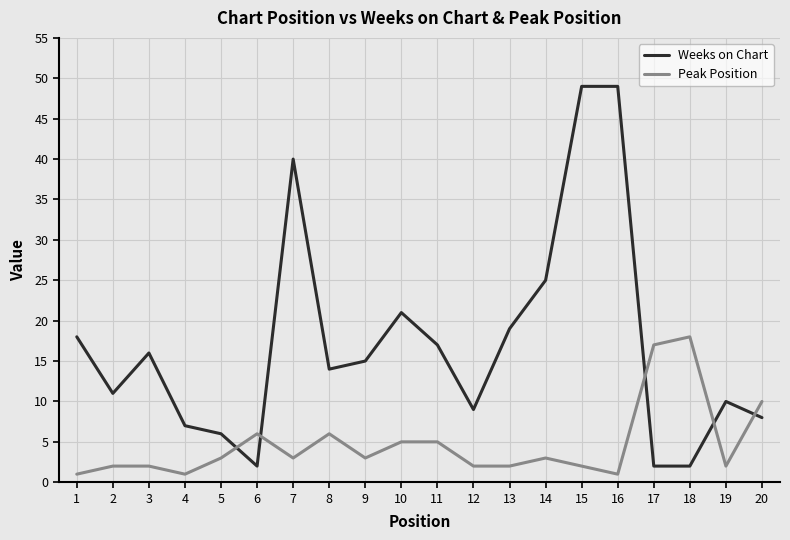

True or false: Weeks on Chart has a value of 10 at 5.

False